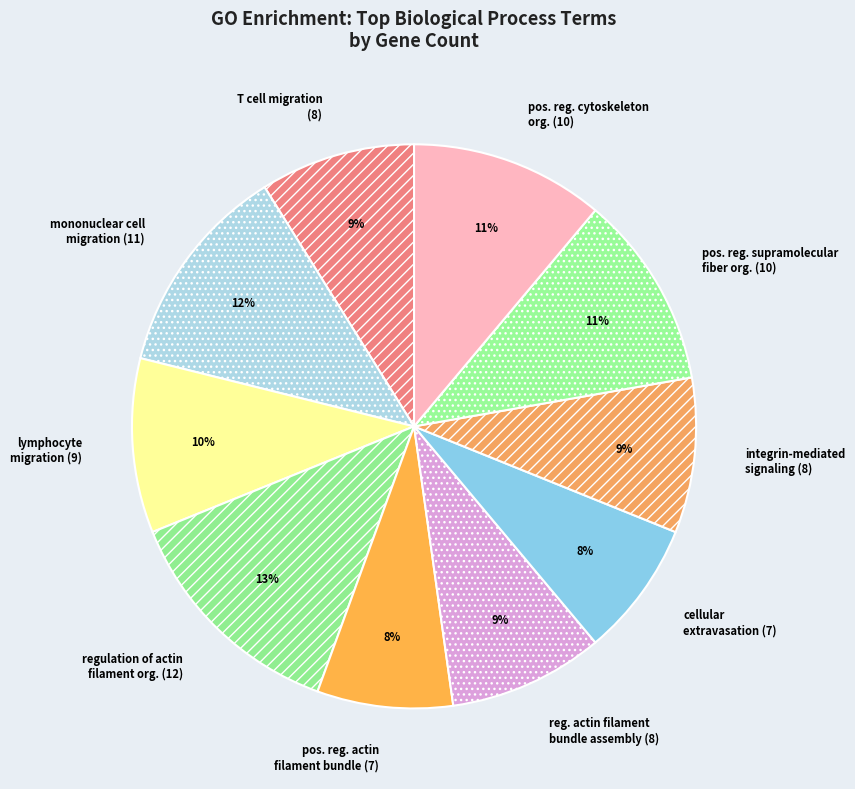

Which has a higher value, pos. reg. supramolecular fiber org. (10) or cellular extravasation (7)?

pos. reg. supramolecular fiber org. (10)